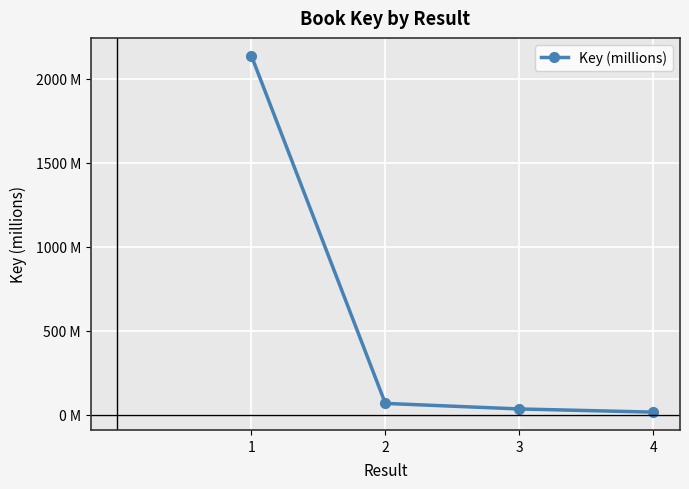

What is the value of the 3rd point from the left?

35.2